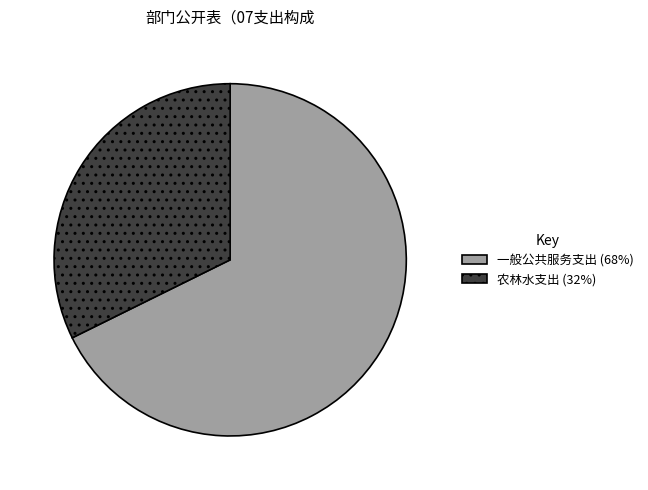

What is the ratio of the value at 农林水支出 to the value at 一般公共服务支出?

0.5